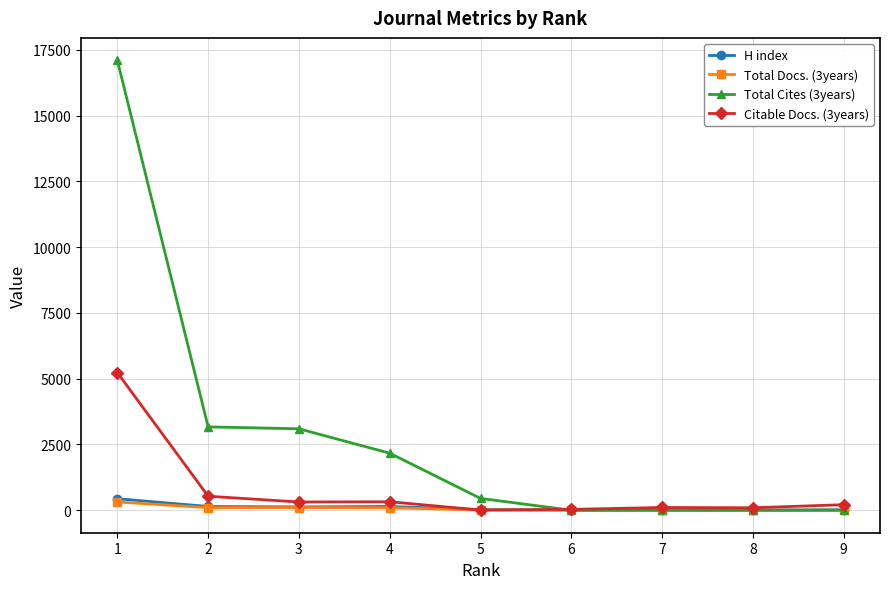

True or false: Total Cites (3years) has more than 2 points higher than both neighbors.

False